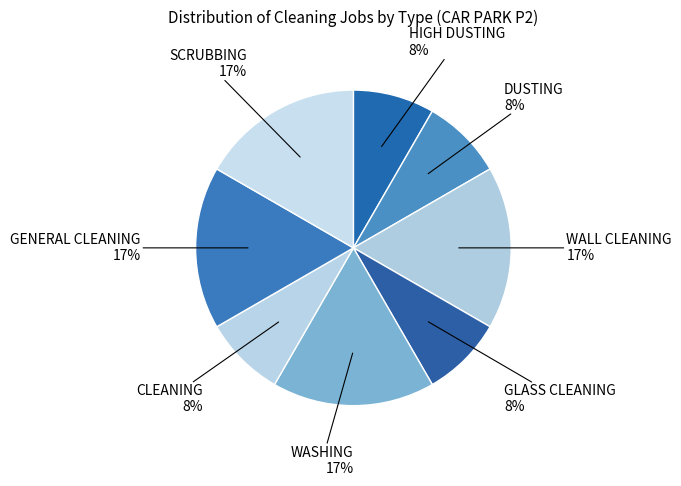

Does CLEANING account for over 50% of the chart?

No